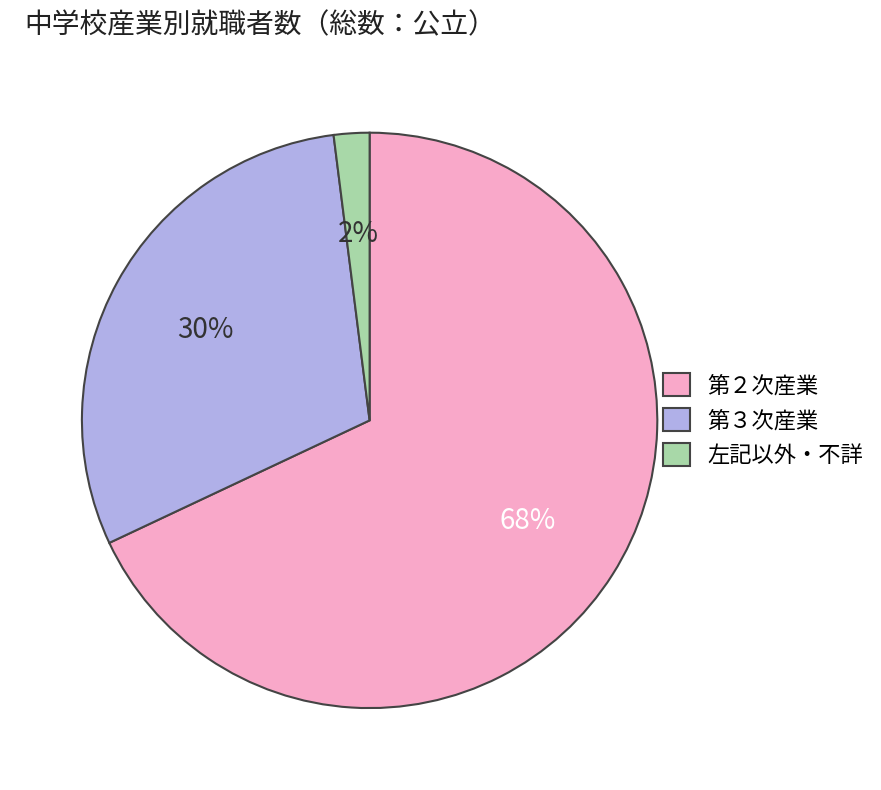

To the nearest percent, what is the difference between the largest and smallest slice percentages?

66%